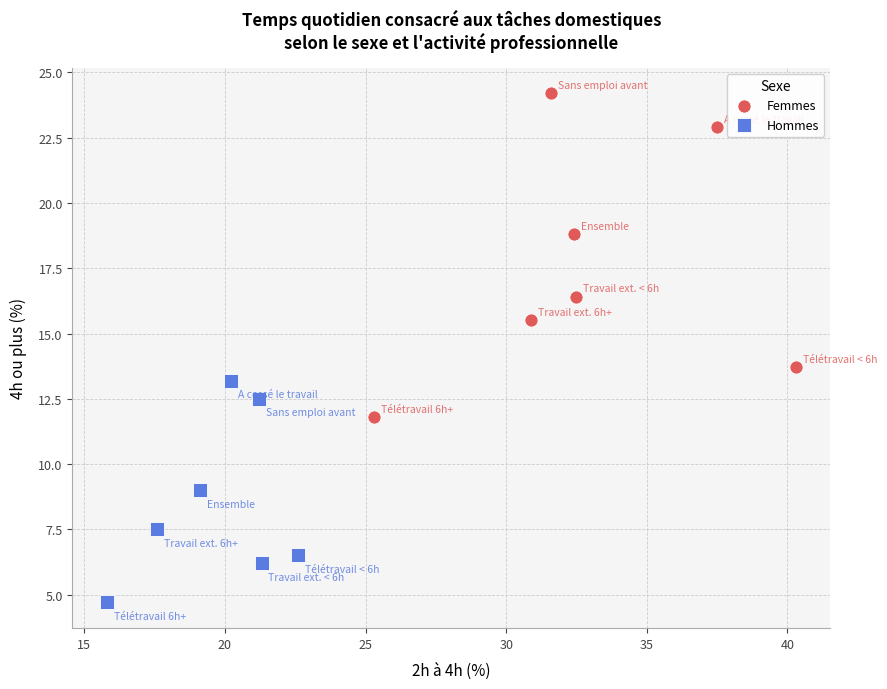

What are all the series names shown in the legend?

Femmes, Hommes